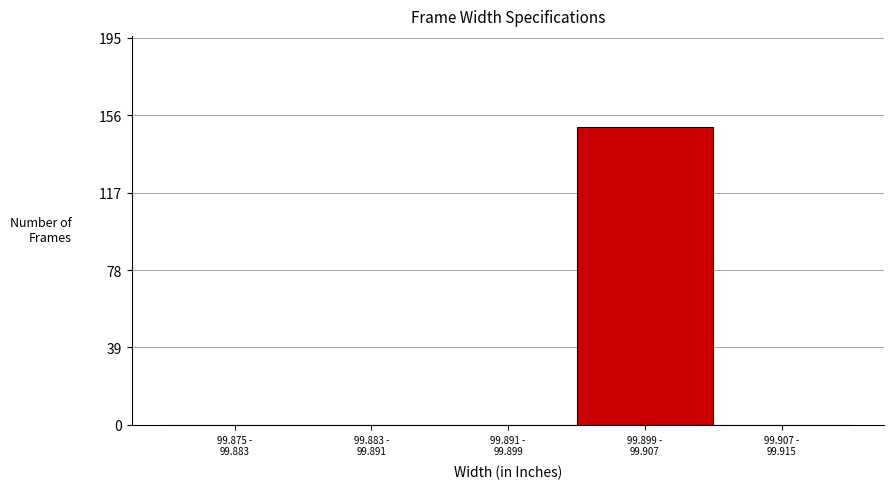

What is the greatest value displayed?

150